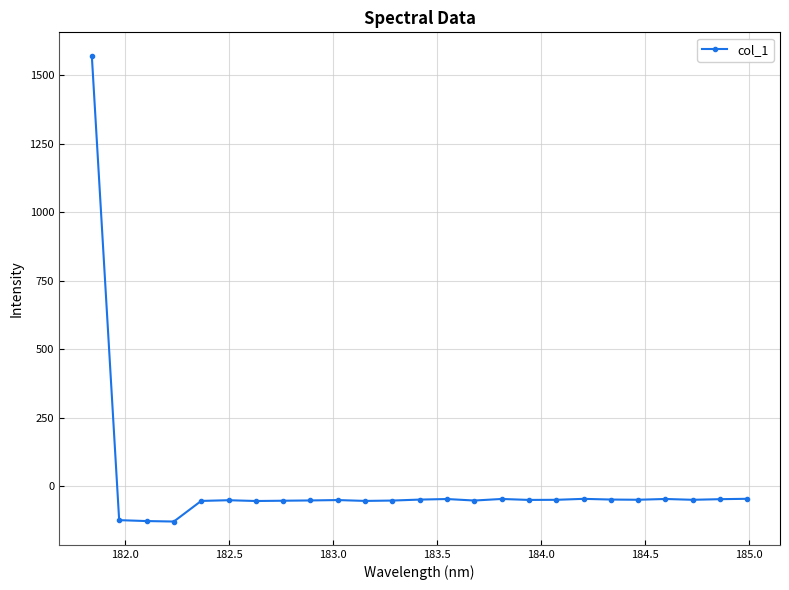

What is the average value?

5.0